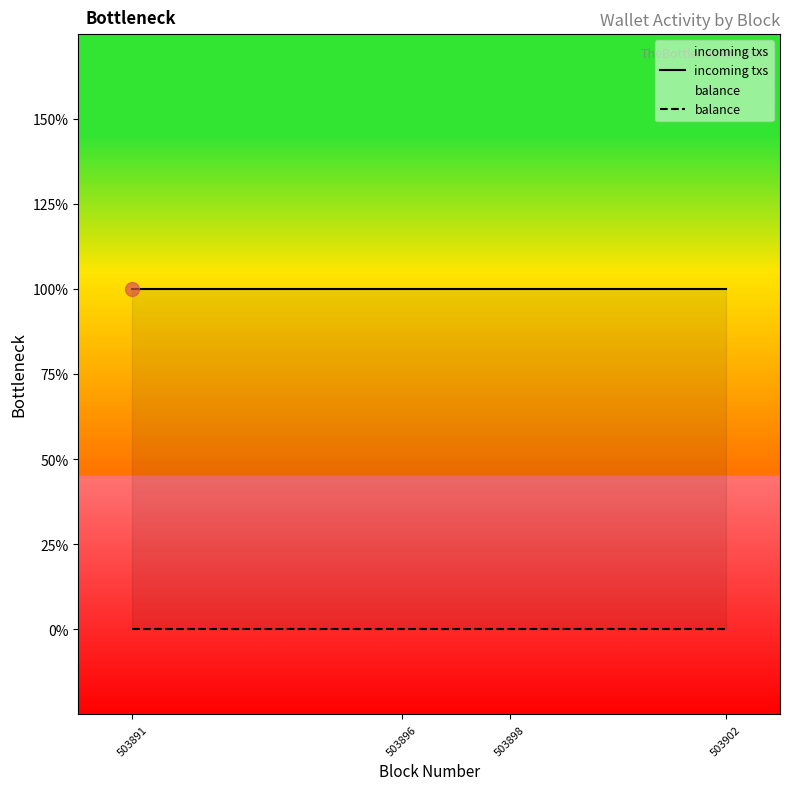

True or false: balance has more than 0 interior local peaks.

False